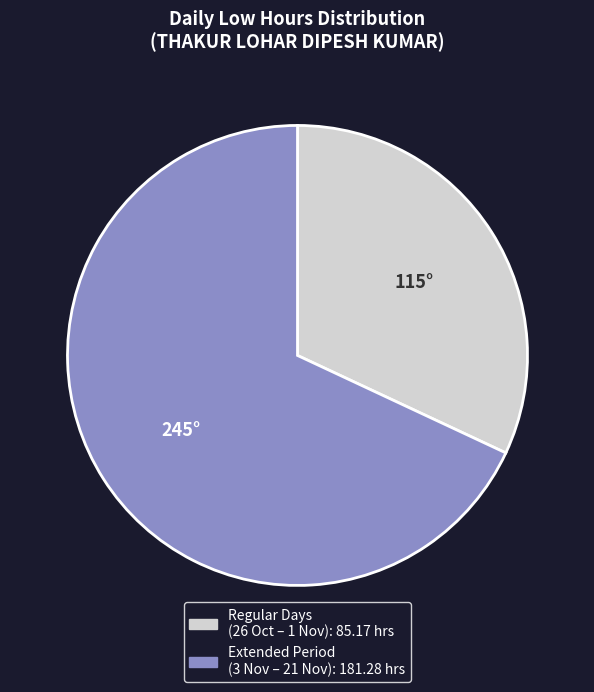

Is there any slice that represents more than half of the pie?

Yes